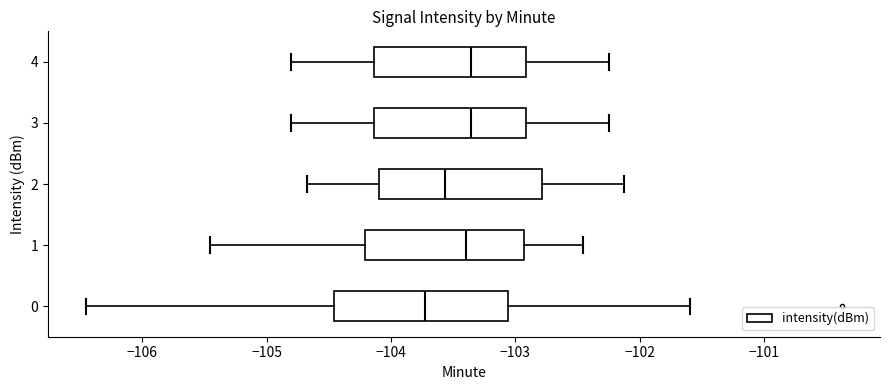

Reading bottom to top, transcribe this box plot: for each box, give where its median line is, the range the box spans, and where its two whiskers end, as read against the x-axis. The values are not printed on the chart, so give them approximately, as read against the axis.

0: median -103.7, box -104.5 to -103.1, whiskers -106.5 to -101.6
1: median -103.4, box -104.2 to -102.9, whiskers -105.5 to -102.5
2: median -103.6, box -104.1 to -102.8, whiskers -104.7 to -102.1
3: median -103.4, box -104.1 to -102.9, whiskers -104.8 to -102.2
4: median -103.4, box -104.1 to -102.9, whiskers -104.8 to -102.2